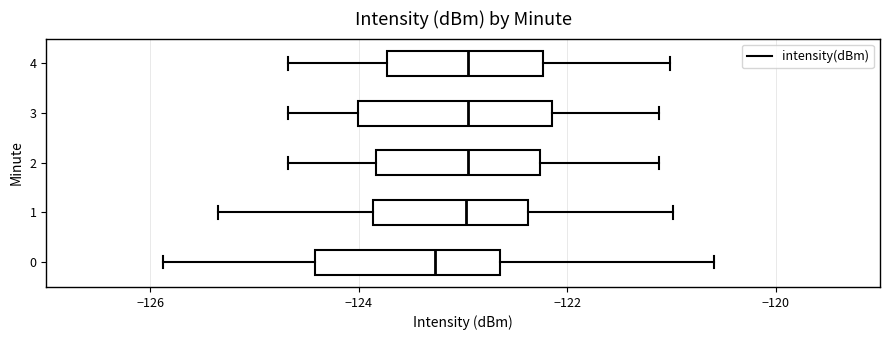

Which box has the furthest to the left median line?

0